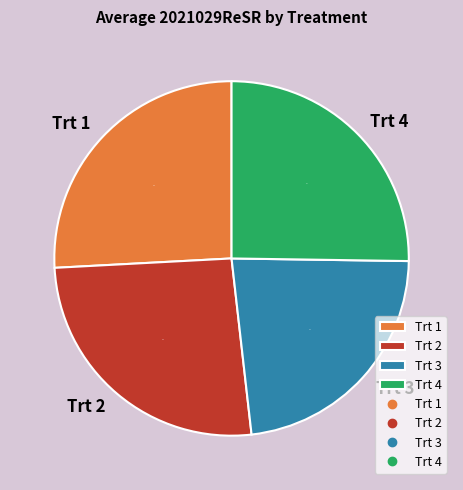

To the nearest percent, what is the average slice percentage?

25%